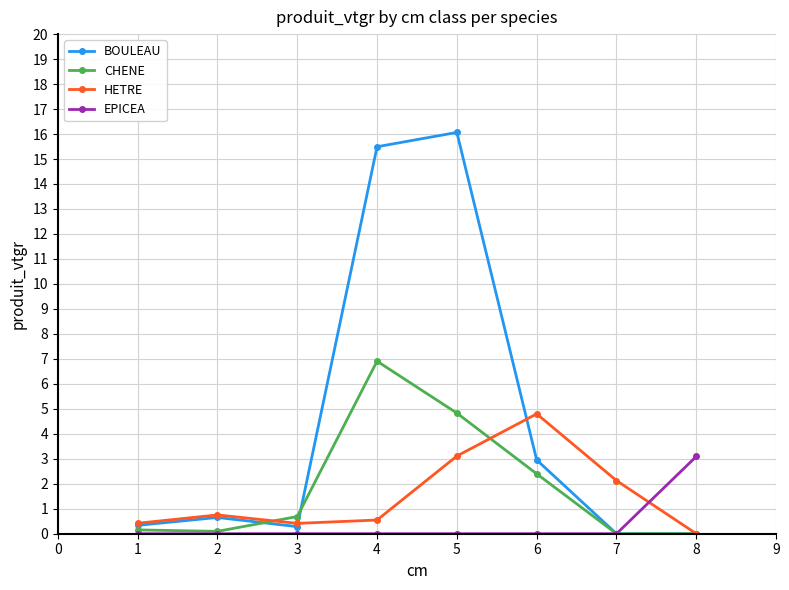

How many series are shown in this chart?

4